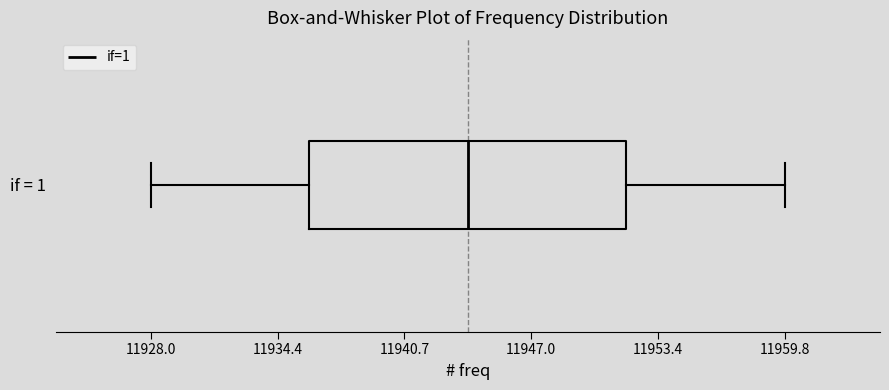

Transcribe this box plot: give where the median line is, the range the box spans, and where the two whiskers end, as read against the x-axis. The values are not printed on the chart, so give them approximately, as read against the axis.

median 11944, box 11936 to 11952, whiskers 11928 to 11960